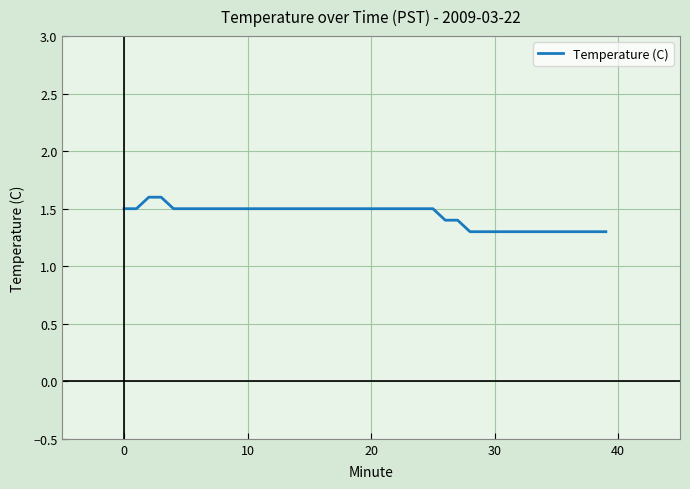

What is the minimum value shown in the chart?

1.3